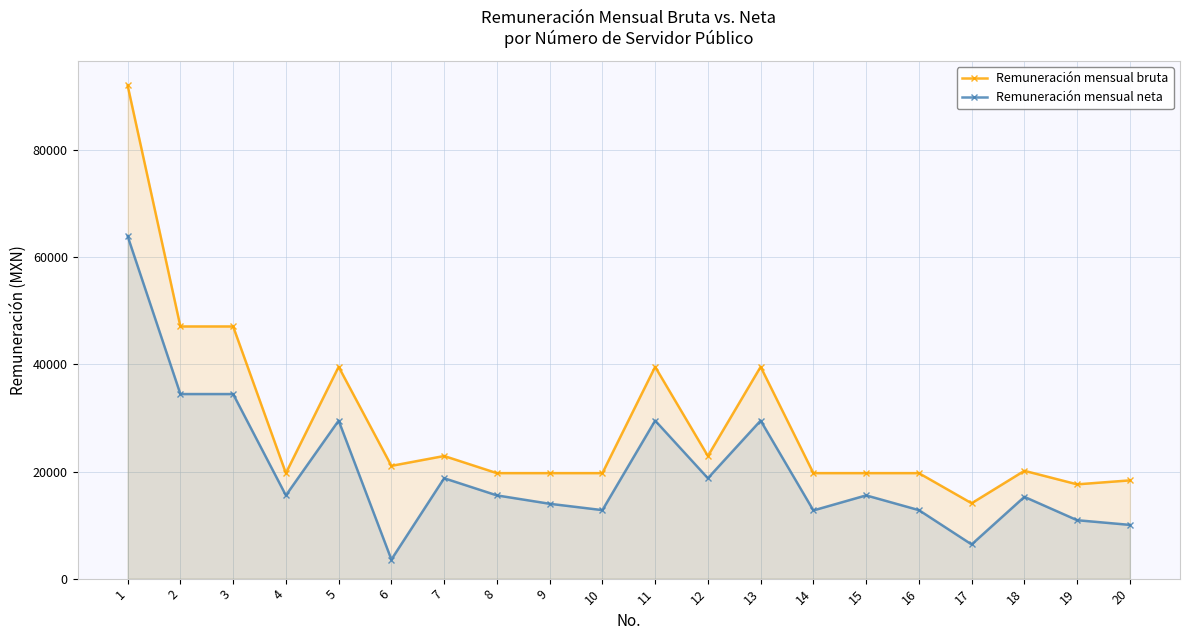

At which category does Remuneración mensual bruta reach its first local valley?

4